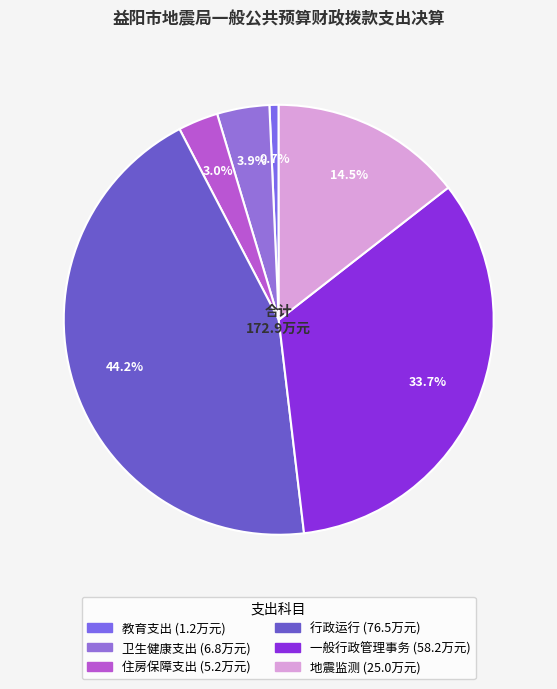

The 卫生健康支出 slice represents 4% of the pie. True or false?

True